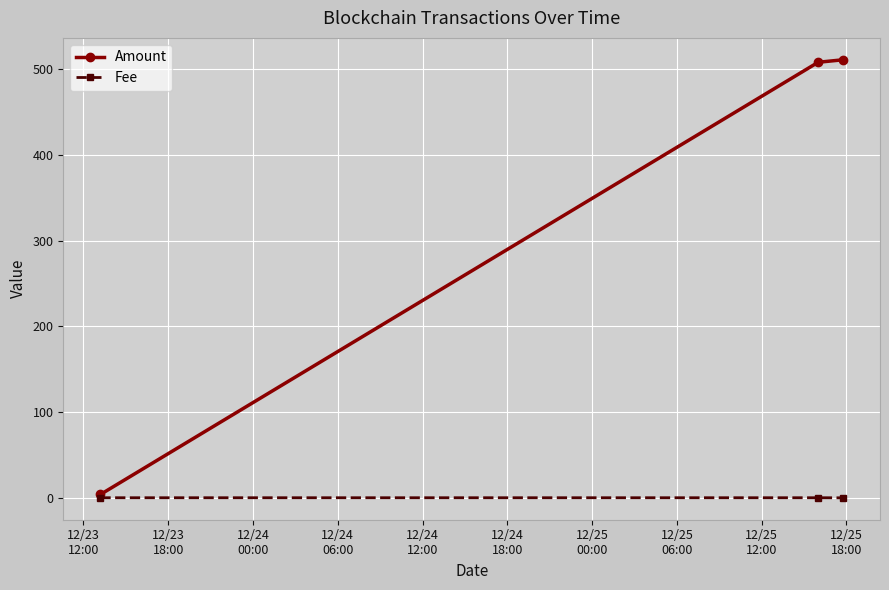

List the series in order of their peak value, lowest first.

Fee, Amount